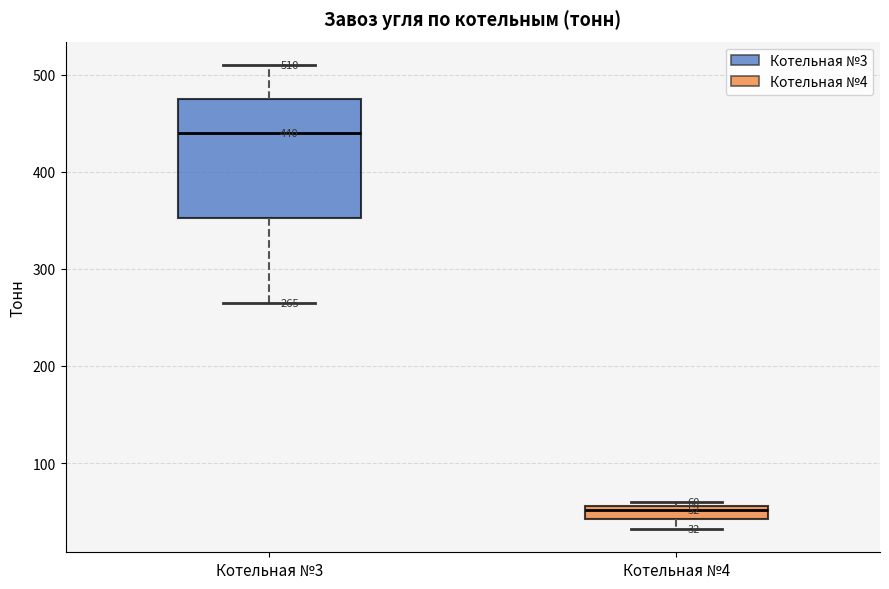

Which box has the highest median line?

Котельная №3